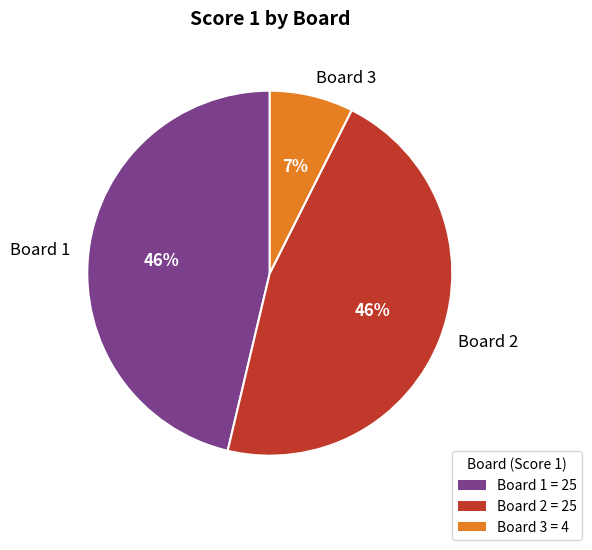

Is there any slice that represents more than half of the pie?

No